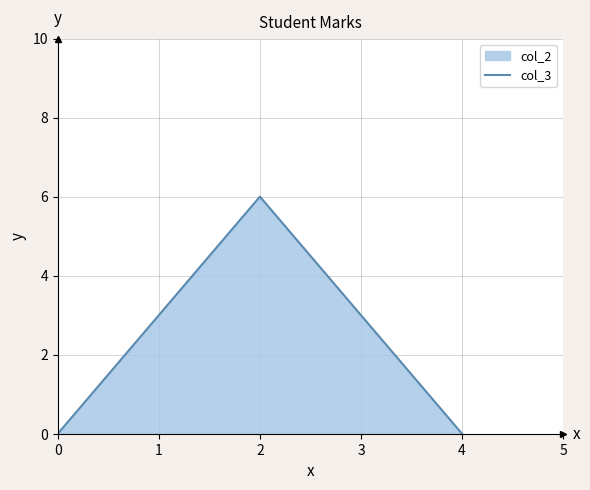

How many lines are shown in the chart?

1